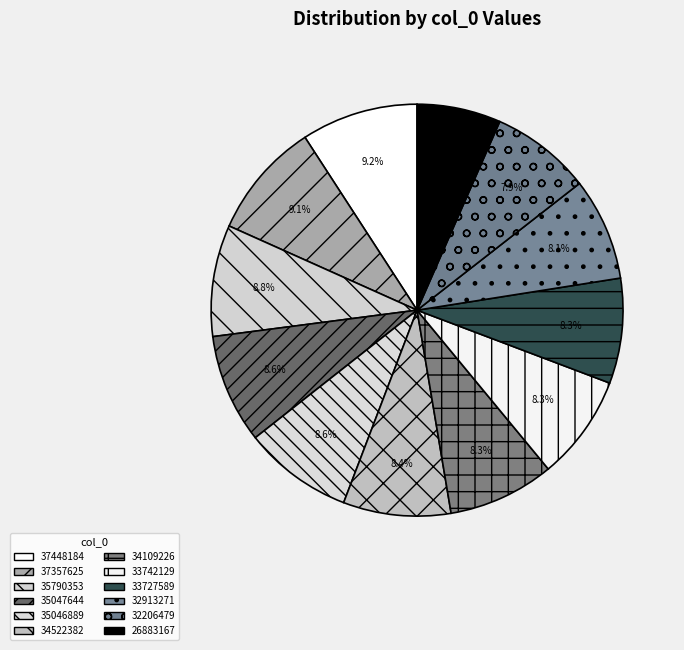

Combined, do 35047644 and 33727589 account for over 50%?

No